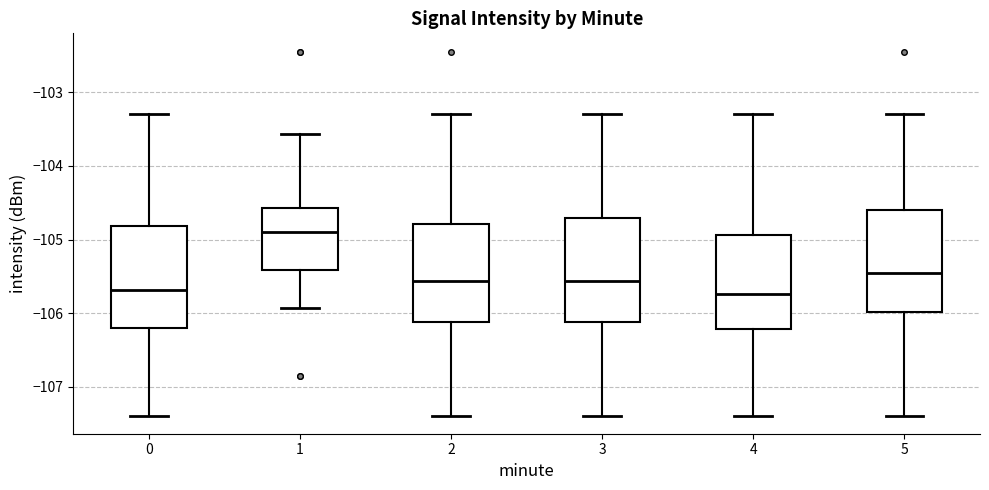

Where is the upper edge of the box at x = 2 on the y-axis? The values are not printed on the chart, so give them approximately, as read against the axis.

-104.8